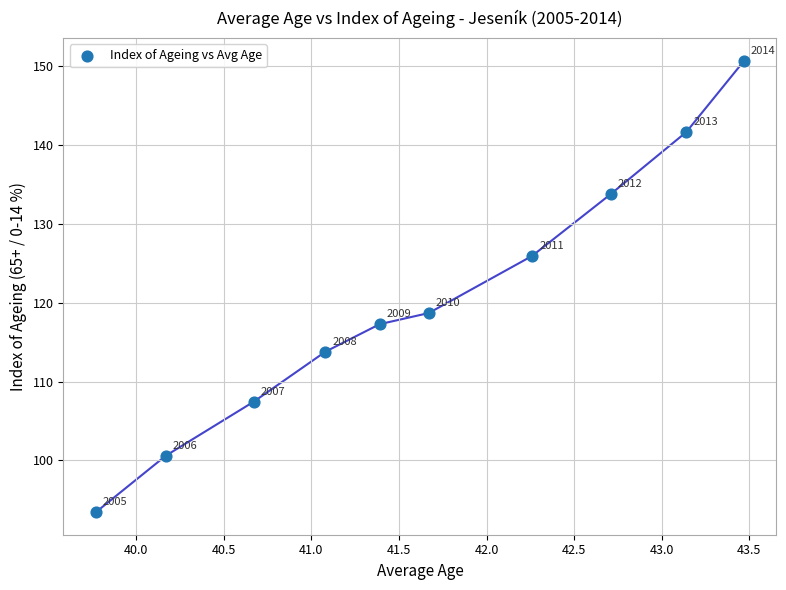

What Y value in the scatter plot is closest to 122?

118.7